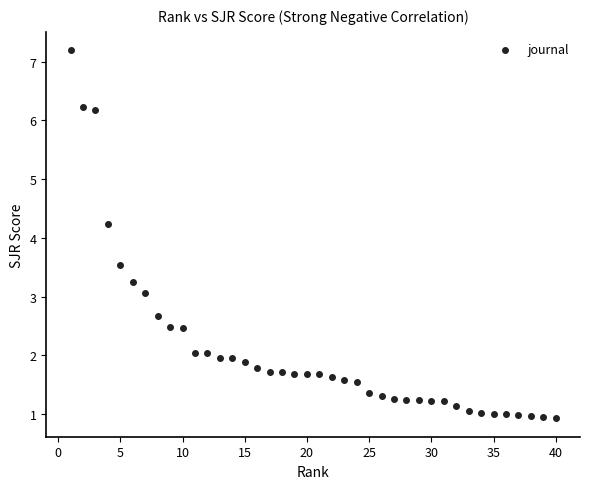

What is the range of X values (max minus min)?

39.0